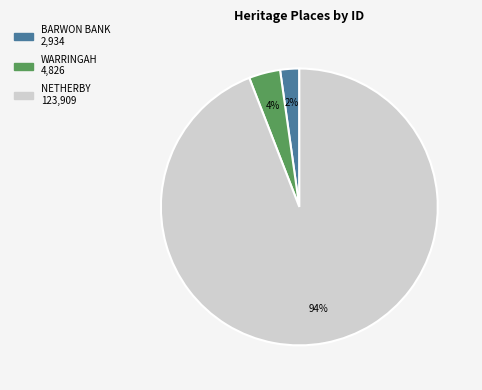

Which slice represents more than half of the pie?

NETHERBY